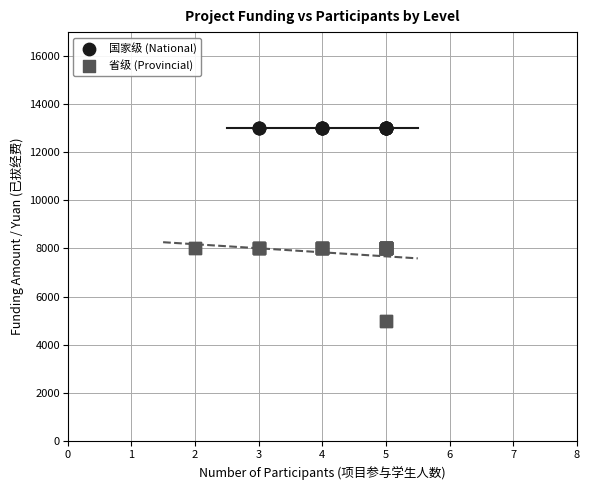

Which series reaches the minimum Y coordinate?

省级 (Provincial)